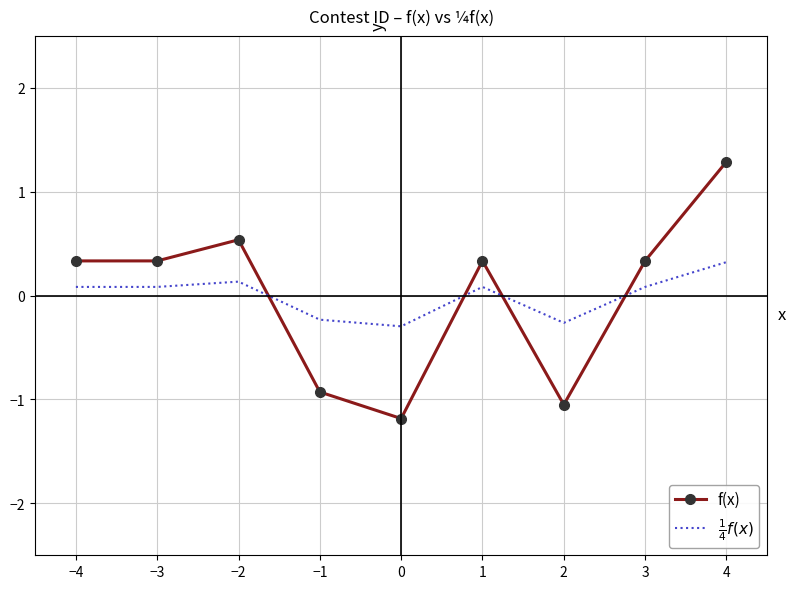

The f(x) series shows -1.2 at 0. True or false?

True